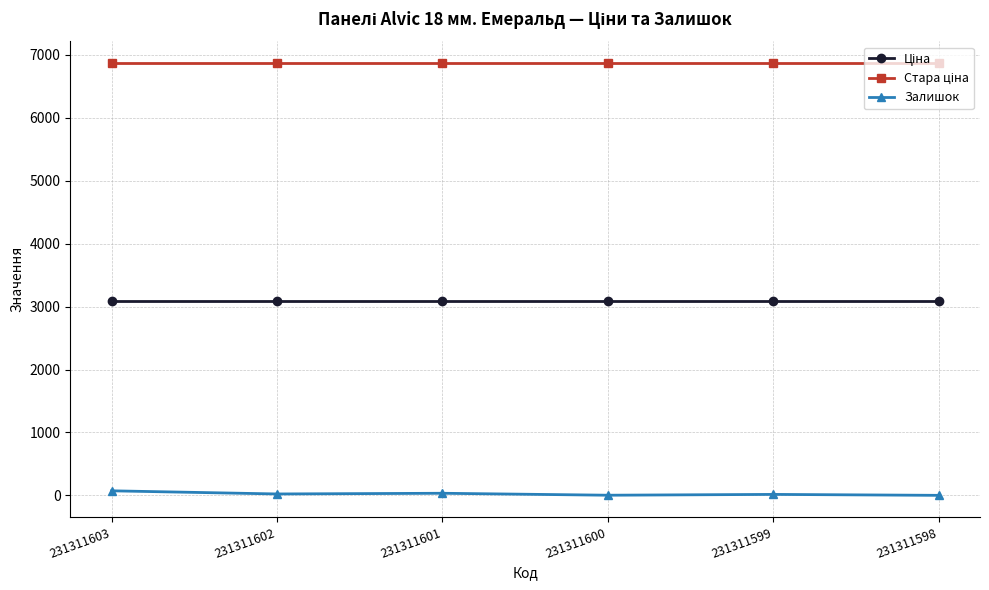

True or false: Залишок has a value of 72.0 at 231311603.

True